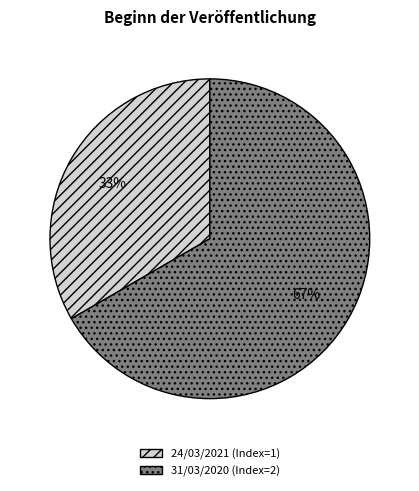

The 24/03/2021 slice represents 33% of the pie. True or false?

True